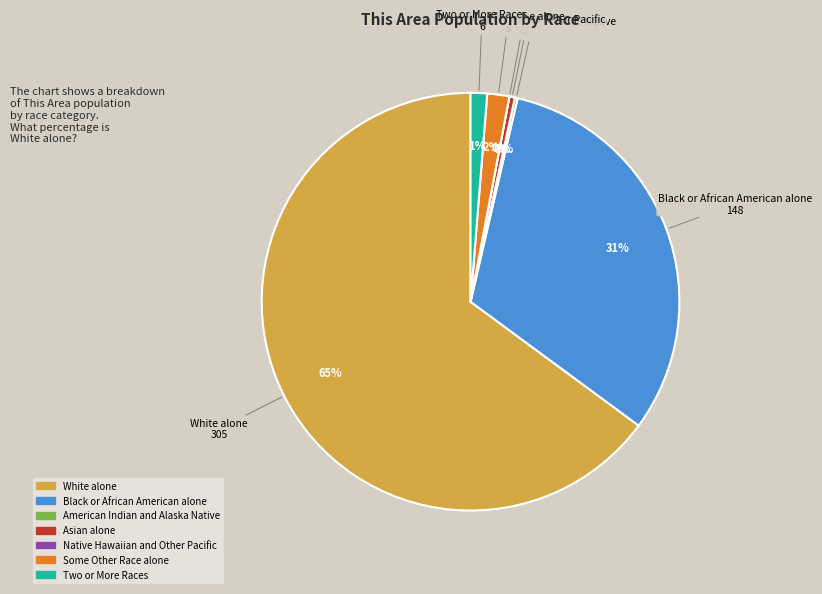

Which slice is the largest?

White alone